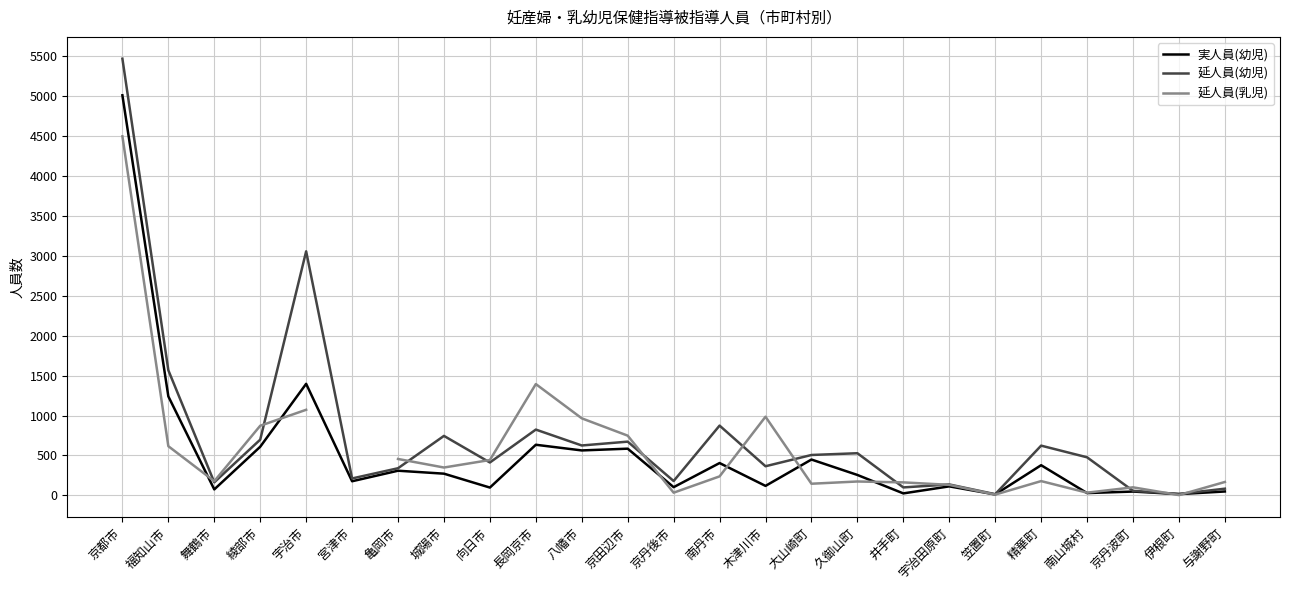

List the series in order of their peak value, highest first.

延人員(幼児), 実人員(幼児), 延人員(乳児)